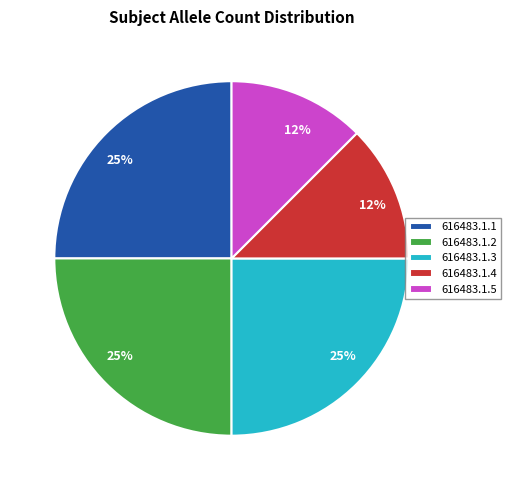

How many segments does this pie chart have?

5